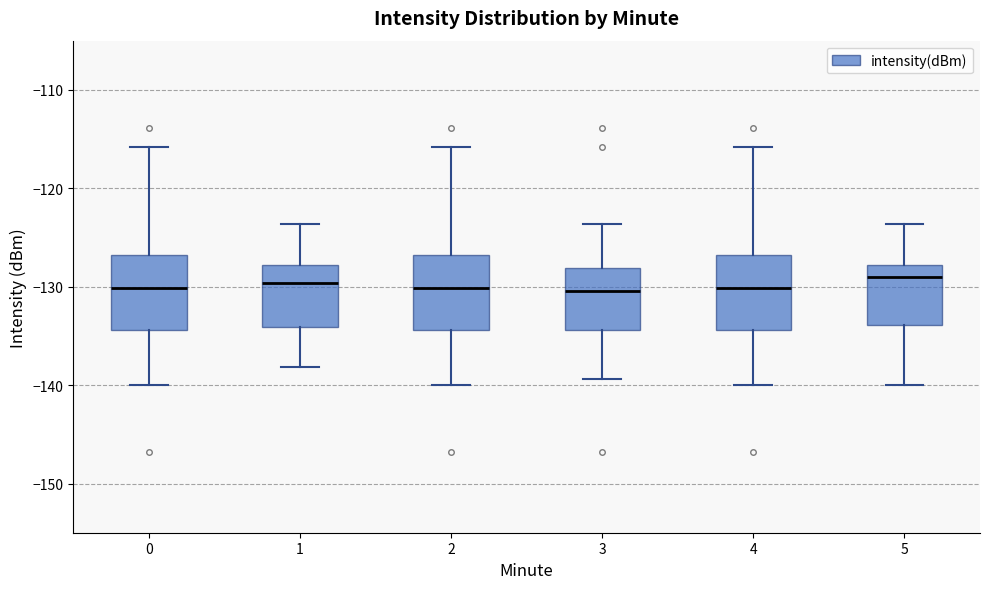

Where does the median line of the box at x = 0 sit on the y-axis? The values are not printed on the chart, so give them approximately, as read against the axis.

-130